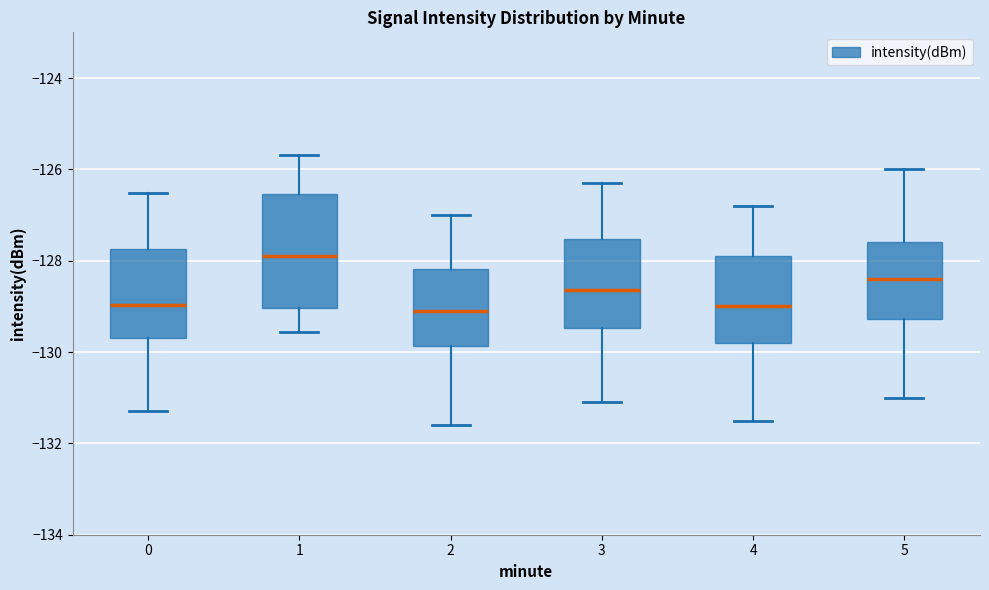

Reading left to right, transcribe this box plot: for each box, give where its median line is, the range the box spans, and where its two whiskers end, as read against the y-axis. The values are not printed on the chart, so give them approximately, as read against the axis.

0: median -129.0, box -129.6 to -127.8, whiskers -131.2 to -126.6
1: median -128.0, box -129.0 to -126.6, whiskers -129.6 to -125.6
2: median -129.0, box -129.8 to -128.2, whiskers -131.6 to -127.0
3: median -128.6, box -129.4 to -127.6, whiskers -131.0 to -126.2
4: median -129.0, box -129.8 to -127.8, whiskers -131.4 to -126.8
5: median -128.4, box -129.2 to -127.6, whiskers -131.0 to -126.0